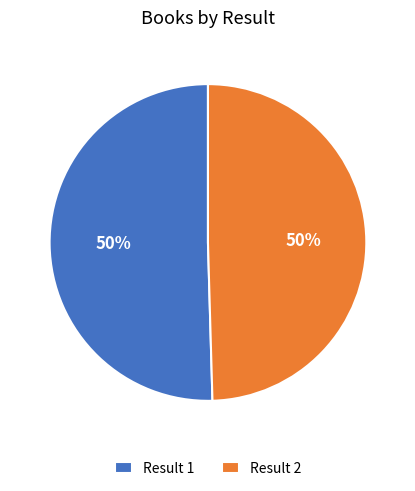

The Result 1 slice represents 61% of the pie. True or false?

False